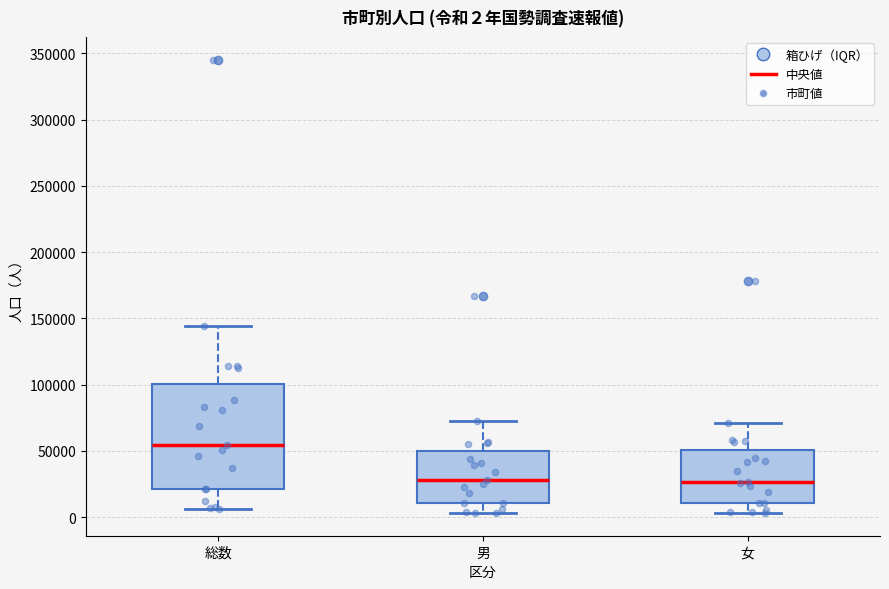

Which box is the tallest, from its lower edge to its upper edge?

総数